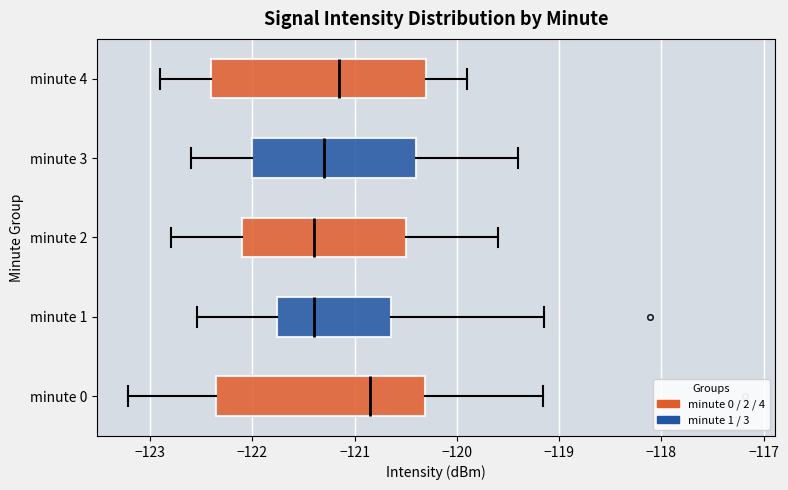

Where does the right whisker of the box for minute 0 end on the x-axis? The values are not printed on the chart, so give them approximately, as read against the axis.

-119.2